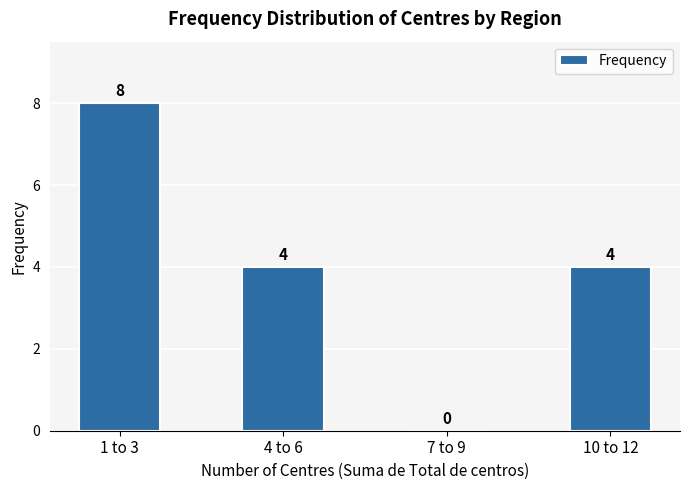

Reading right to left, transcribe all the data shown in this chart.

10 to 12=4	7 to 9=0	4 to 6=4	1 to 3=8